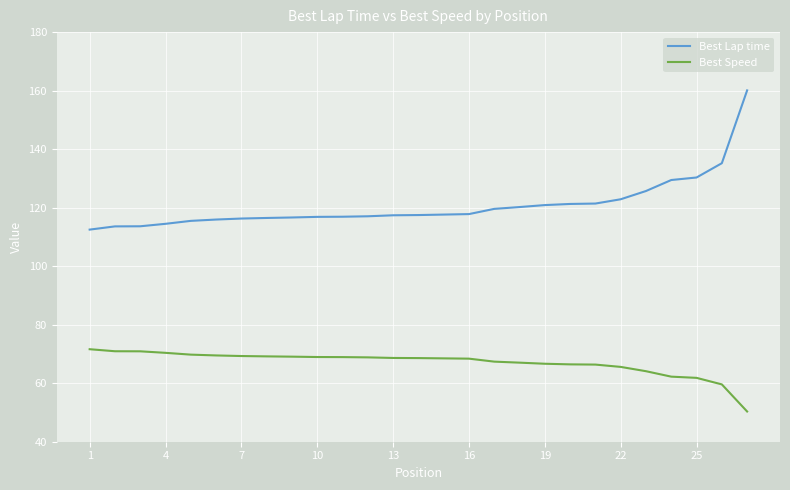

At how many categories does at least one series exceed 78?

27